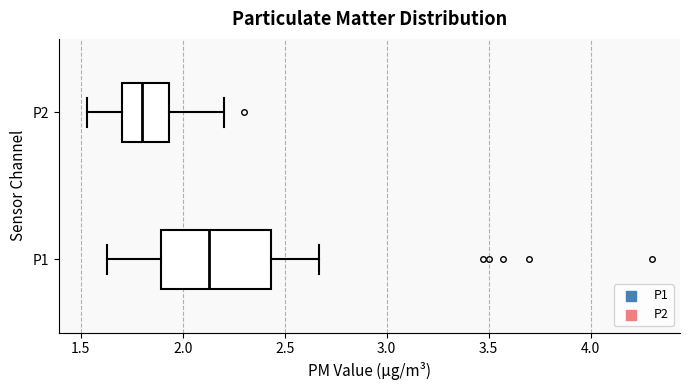

Which box is the widest, from its left edge to its right edge?

P1